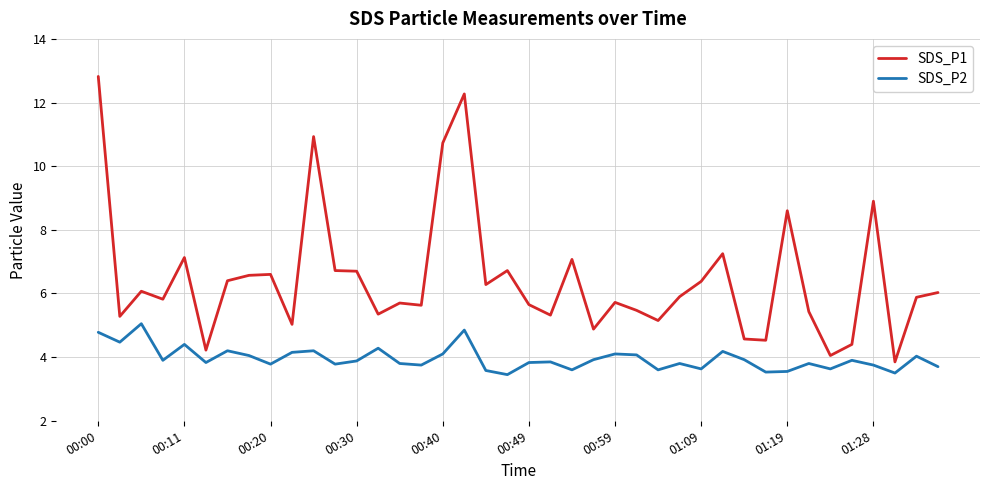

Does the chart display data point markers on the line(s)?

No